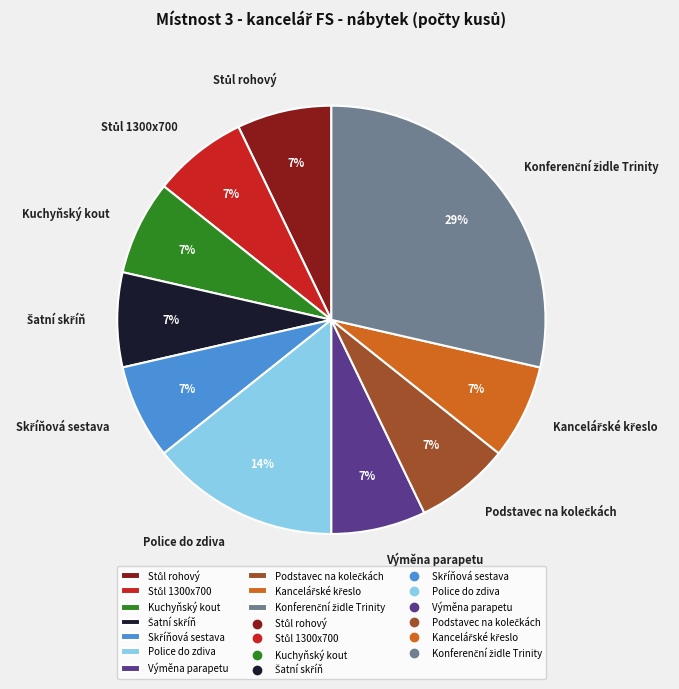

To the nearest percent, what is the average slice percentage?

10%